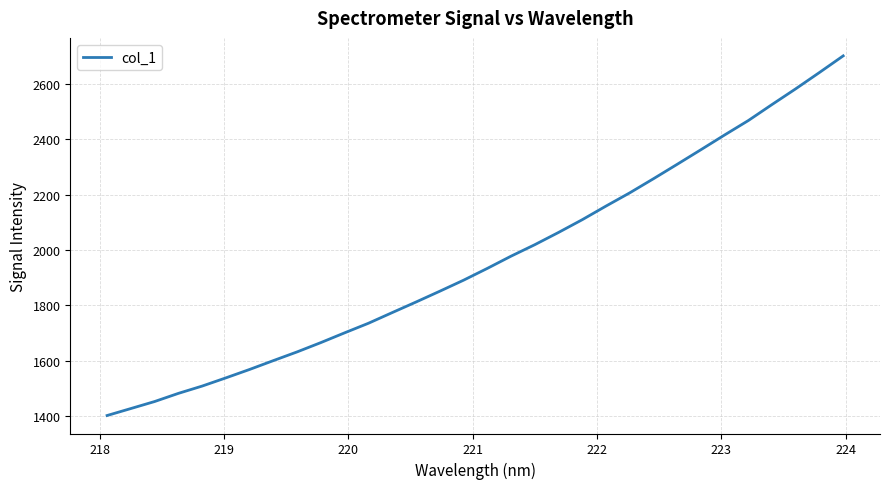

What is the maximum value shown in the chart?

2701.3